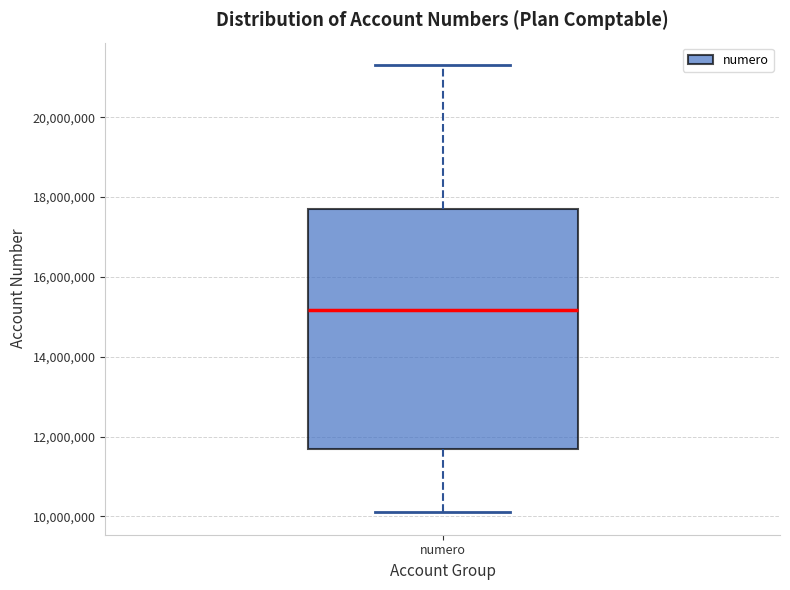

Where does the upper whisker of the box for numero end on the y-axis? The values are not printed on the chart, so give them approximately, as read against the axis.

21400000